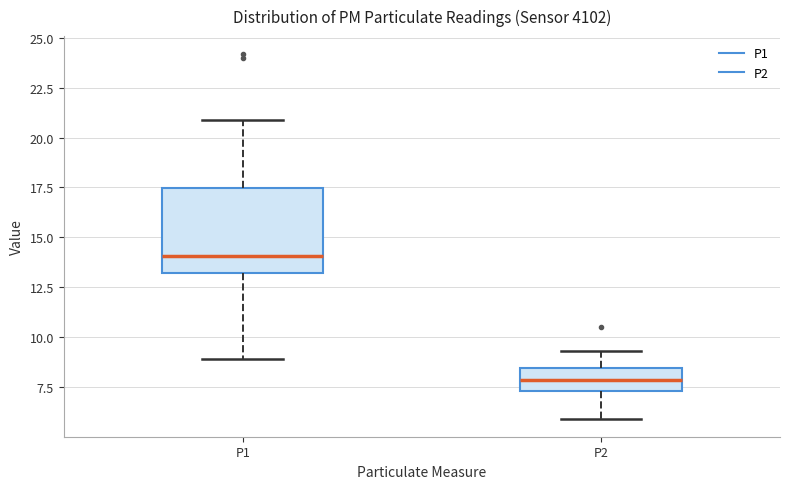

Where is the lower edge of the box for P2 on the y-axis? The values are not printed on the chart, so give them approximately, as read against the axis.

7.5